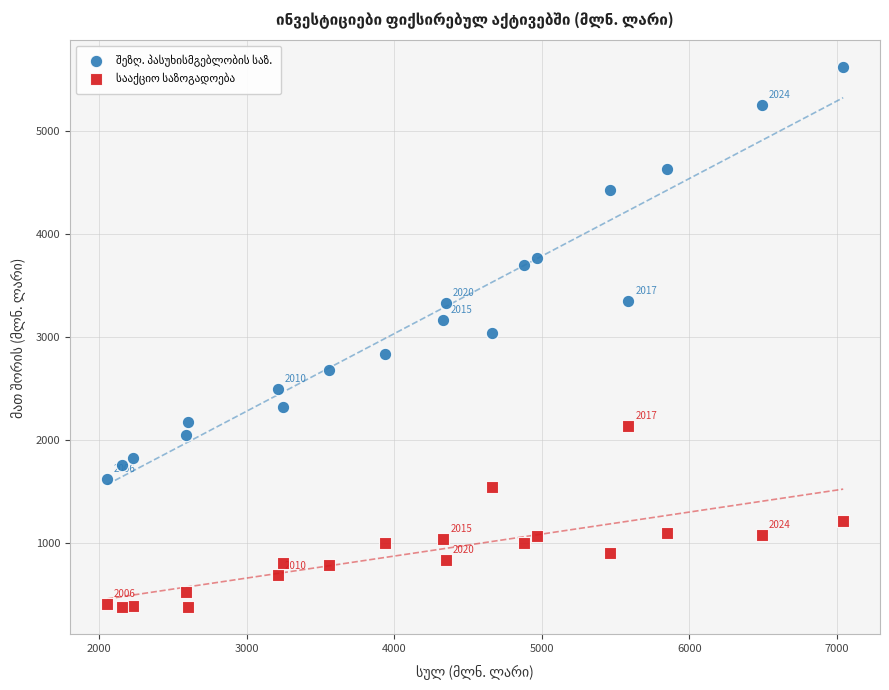

Across all data points, what is the range of X values (max minus min)?

4986.8